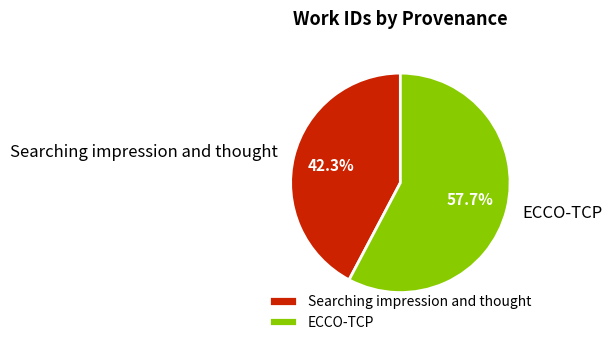

To the nearest percent, what is the combined percentage of ECCO-TCP and Searching impression and thought?

100%